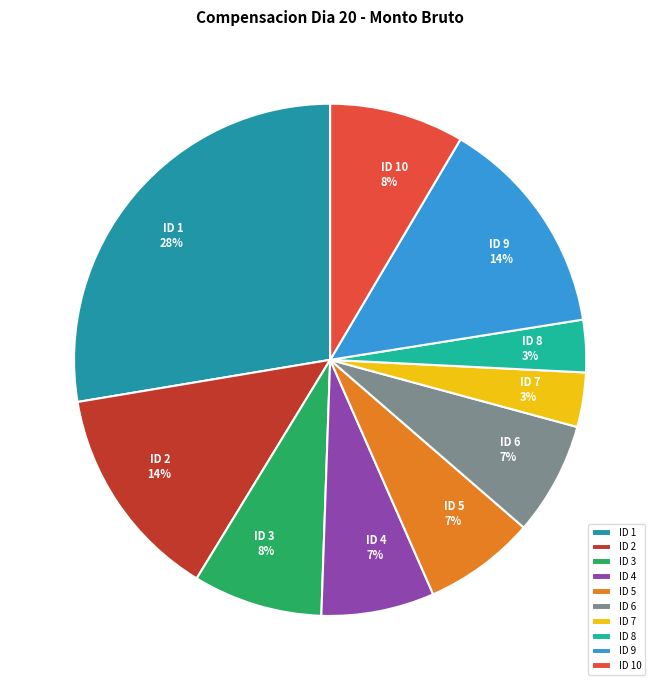

Which slice is the largest?

ID 1